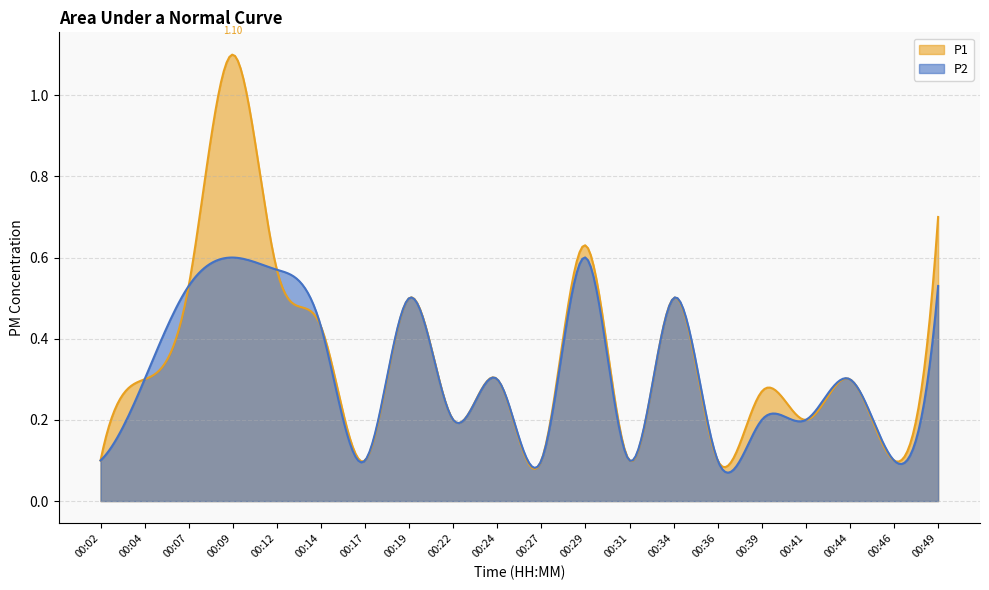

Does the chart have visible grid lines?

Yes